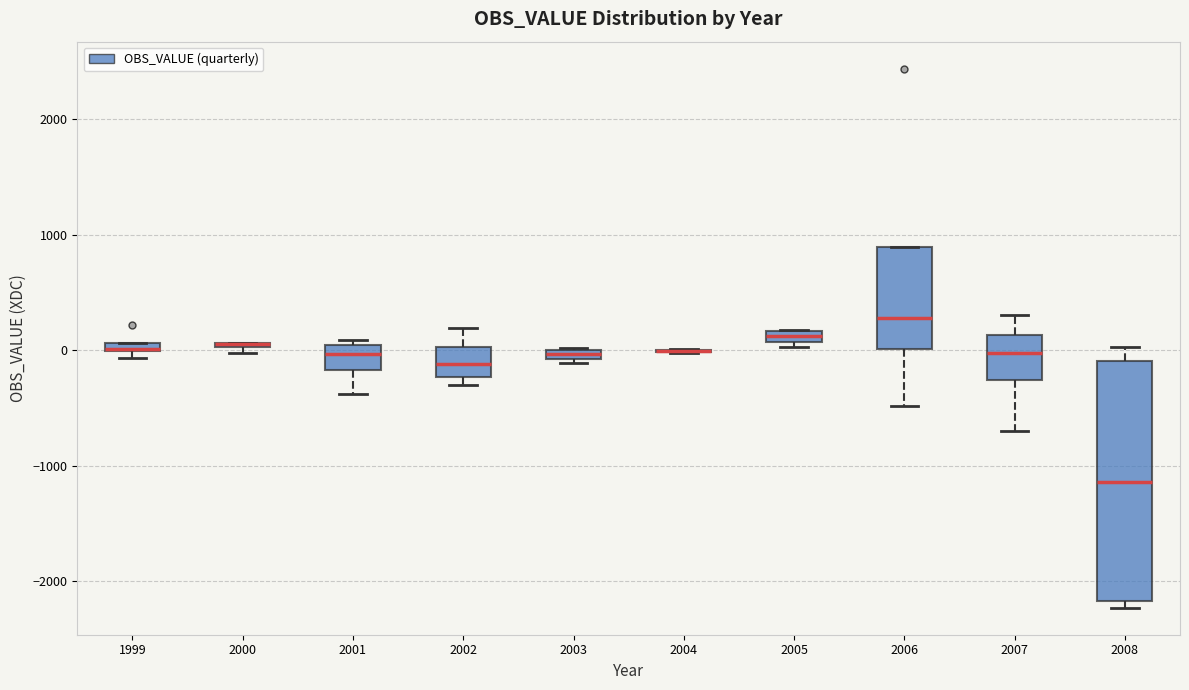

Where is the upper edge of the box at x = 2007 on the y-axis? The values are not printed on the chart, so give them approximately, as read against the axis.

100